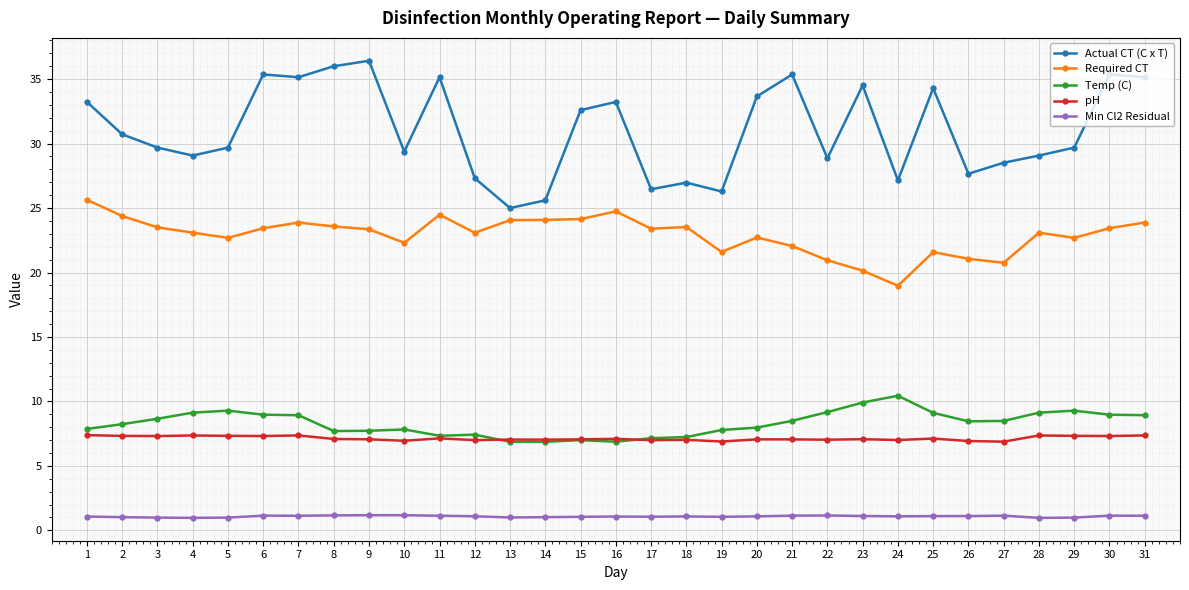

Is this an area chart (filled region under the line)?

No